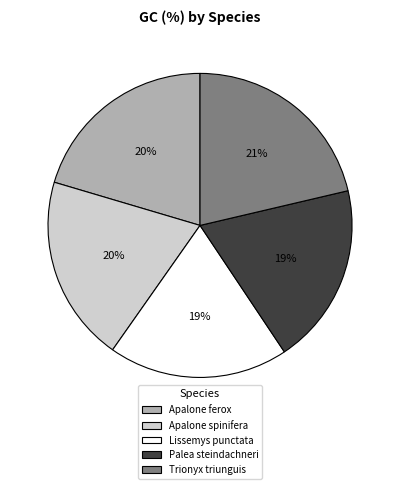

Is the sum of Palea steindachneri and Apalone spinifera greater than half?

No